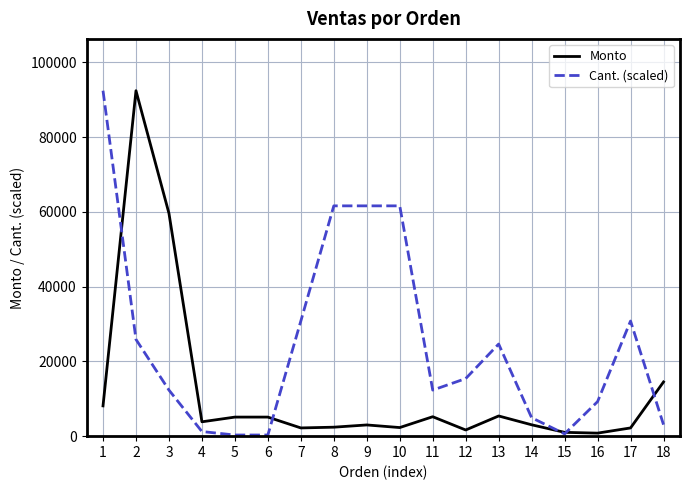

What are all the series names shown in the legend?

Monto, Cant. (scaled)